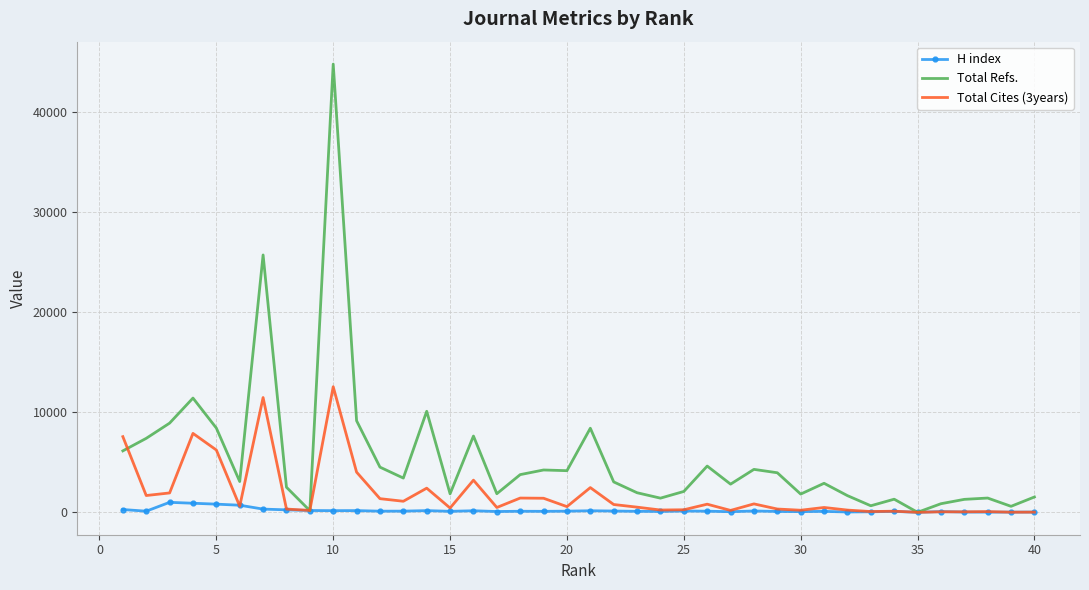

Which series has the largest total across all categories?

Total Refs.